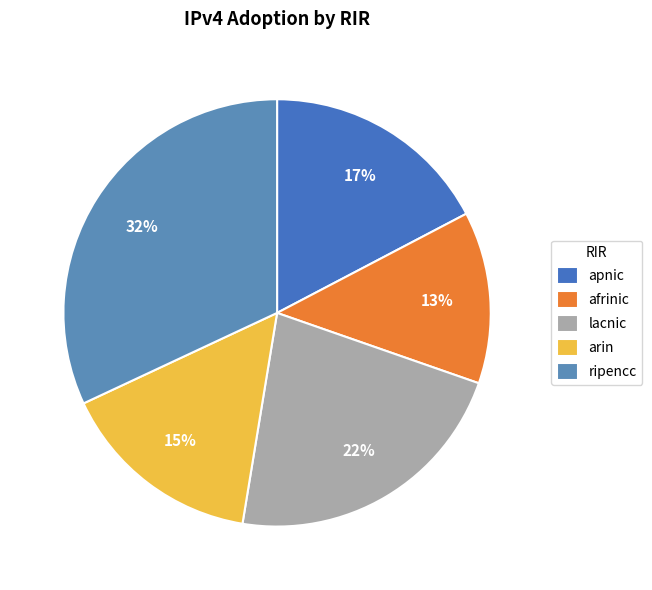

How many segments does this pie chart have?

5